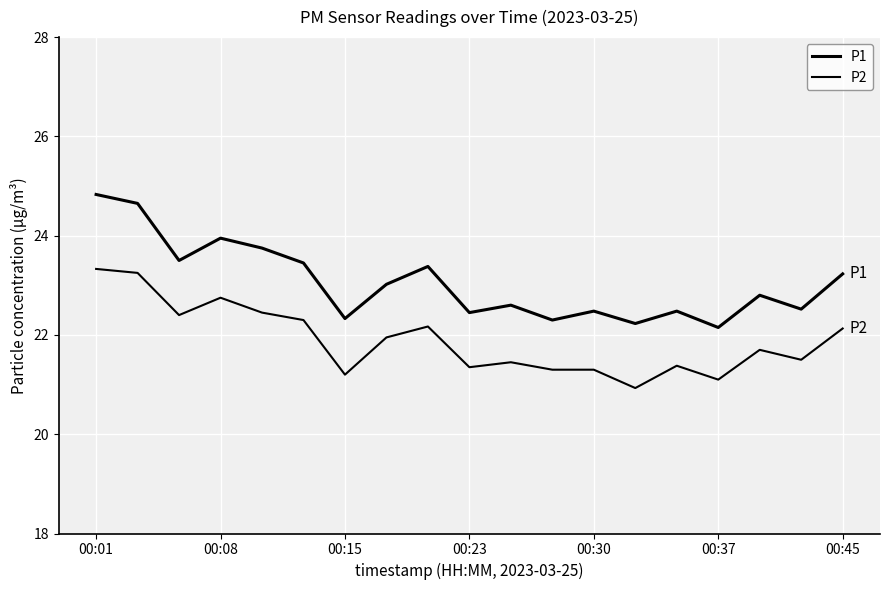

Is this an area chart (filled region under the line)?

No